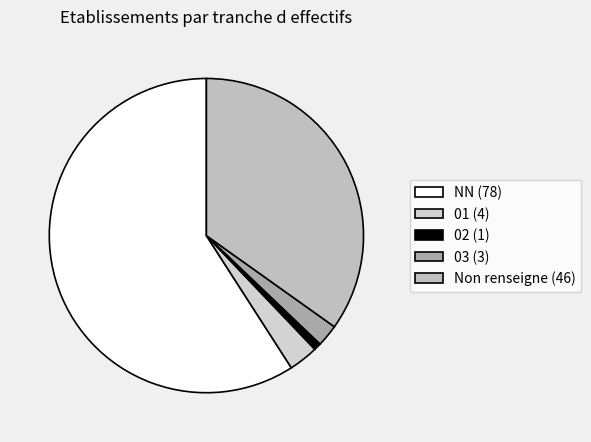

Count the number of slices in the pie.

5